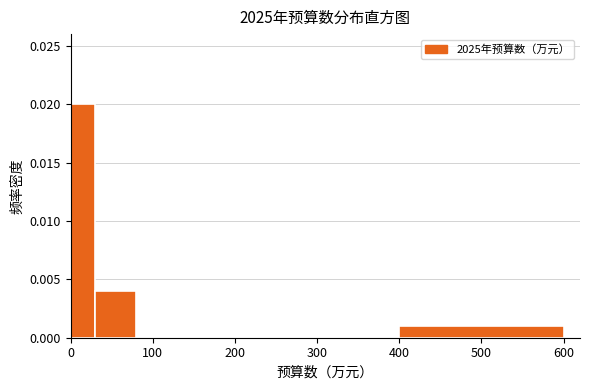

Read against the x-axis, roughly where is the centre of the tallest bar?

20